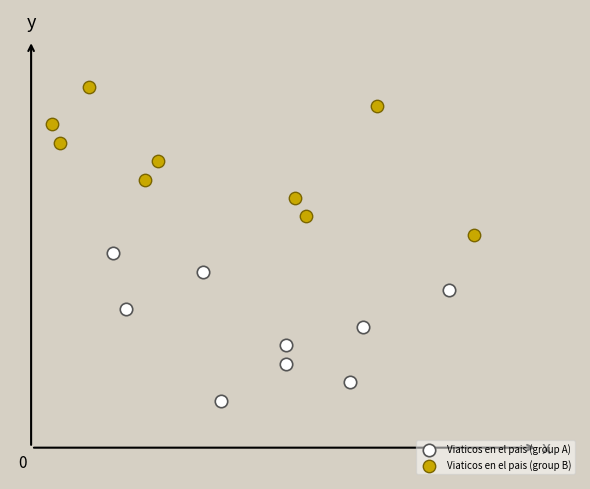

Which series contains the lowest Y value?

Viaticos en el pais (group A)